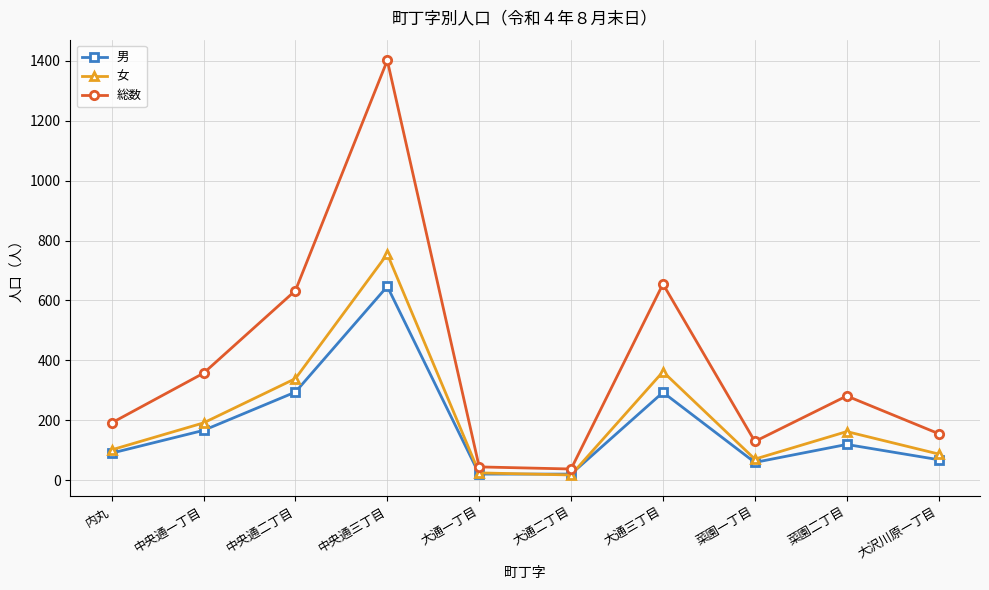

True or false: 女 has a value of 168 at 内丸.

False